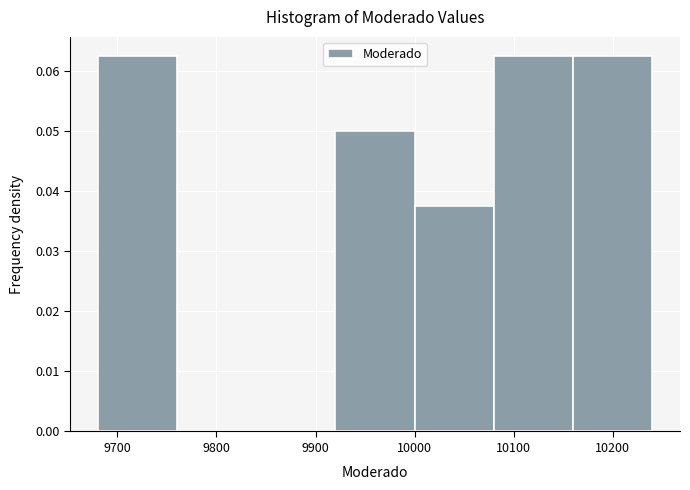

Reading left to right, list every bar in this chart as the range it spans on the x-axis followed by its height. The values are not printed on the chart, so give them approximately, as read against the axis.

9680 to 9760: 0.063
9760 to 9840: 0
9840 to 9920: 0
9920 to 10000: 0.050
10000 to 10080: 0.038
10080 to 10160: 0.063
10160 to 10240: 0.063